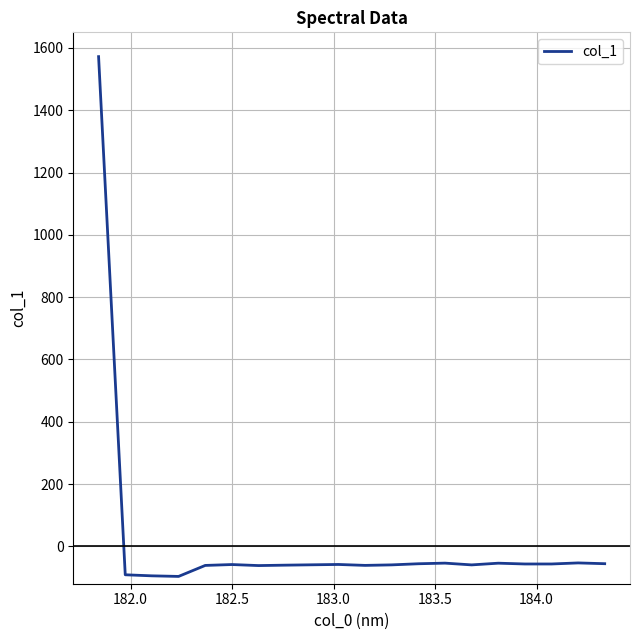

What is the smallest value displayed?

-96.6